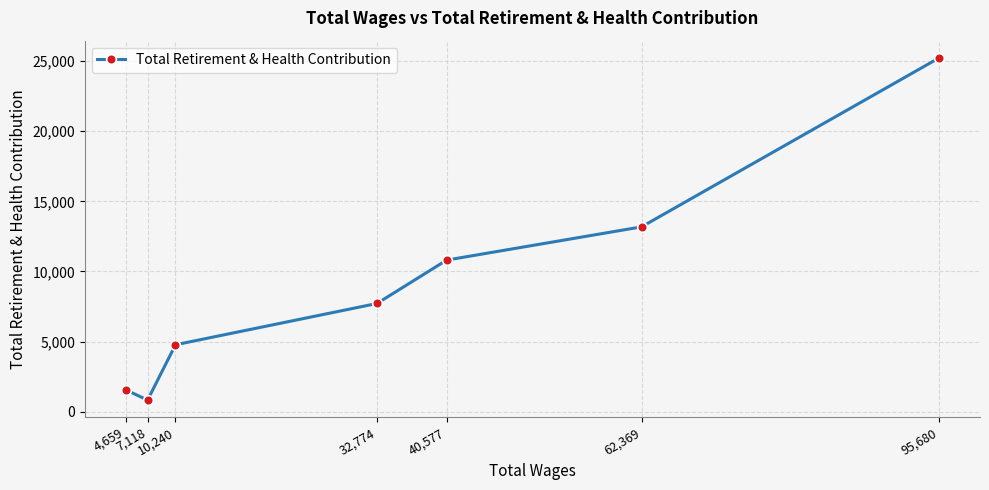

True or false: the data shows 18427 at 62,369.

False